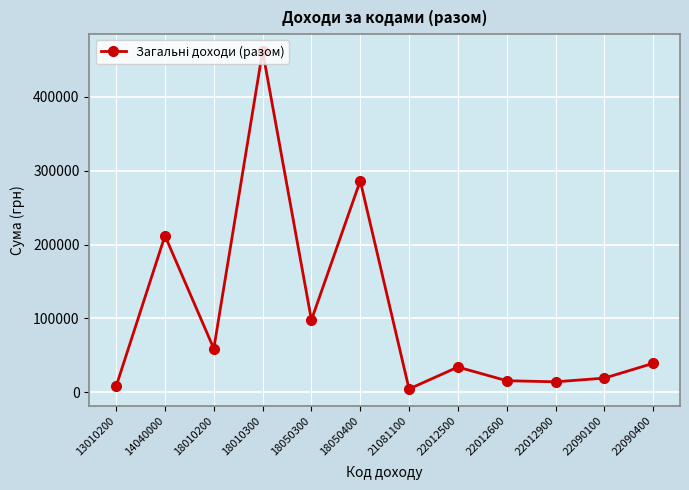

What is the value of the 11th point from the left?

19000